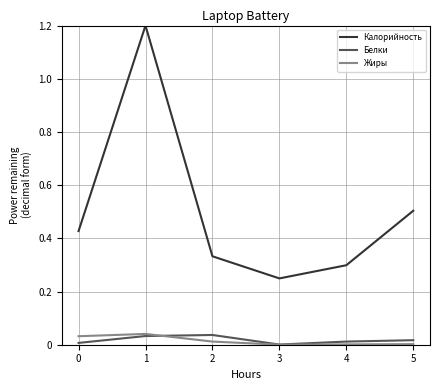

The Калорийность series shows 0.8 at 5. True or false?

False